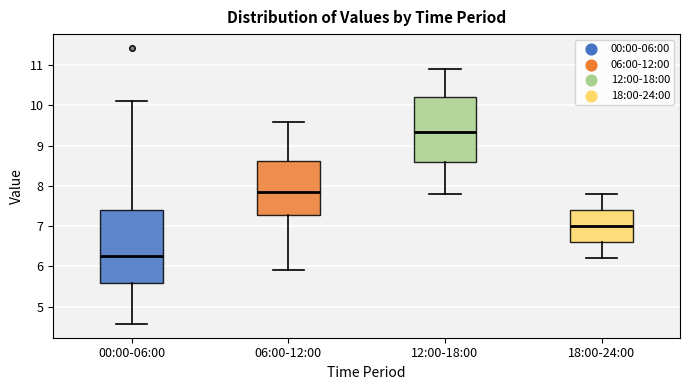

Where is the lower edge of the box for 18:00-24:00 on the y-axis? The values are not printed on the chart, so give them approximately, as read against the axis.

6.6